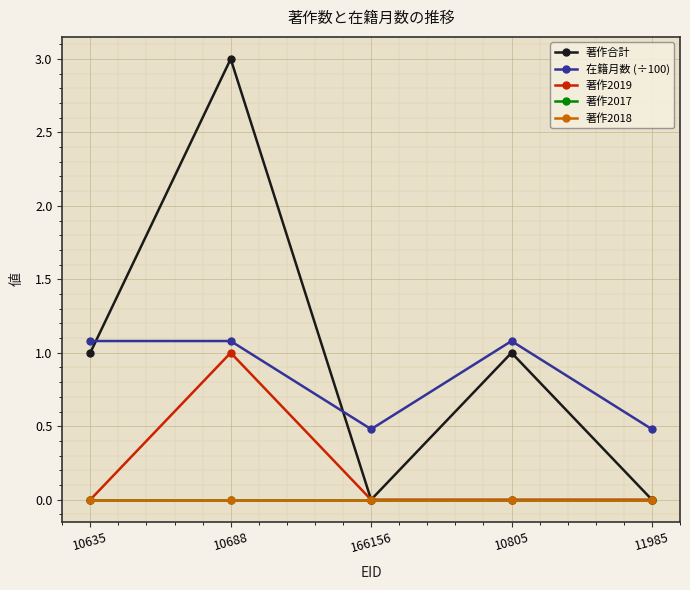

At which label does 在籍月数 (÷100) reach its minimum?

166156